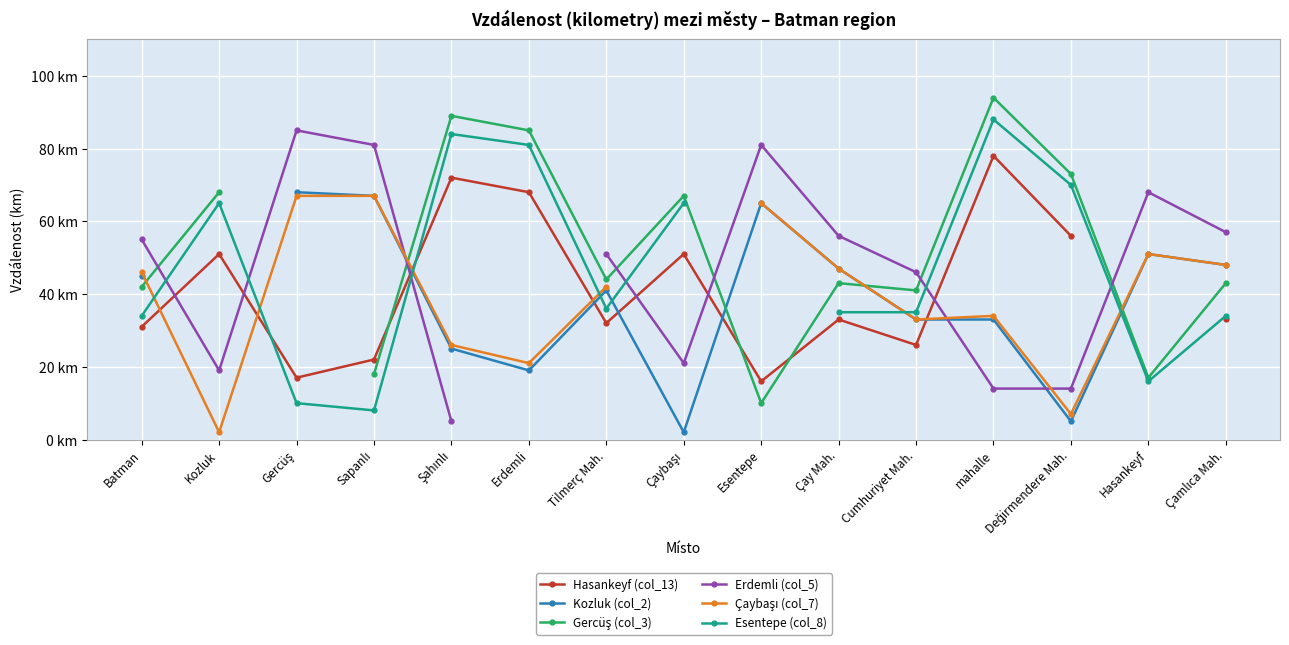

At which category is the sum across all series the highest?

mahalle